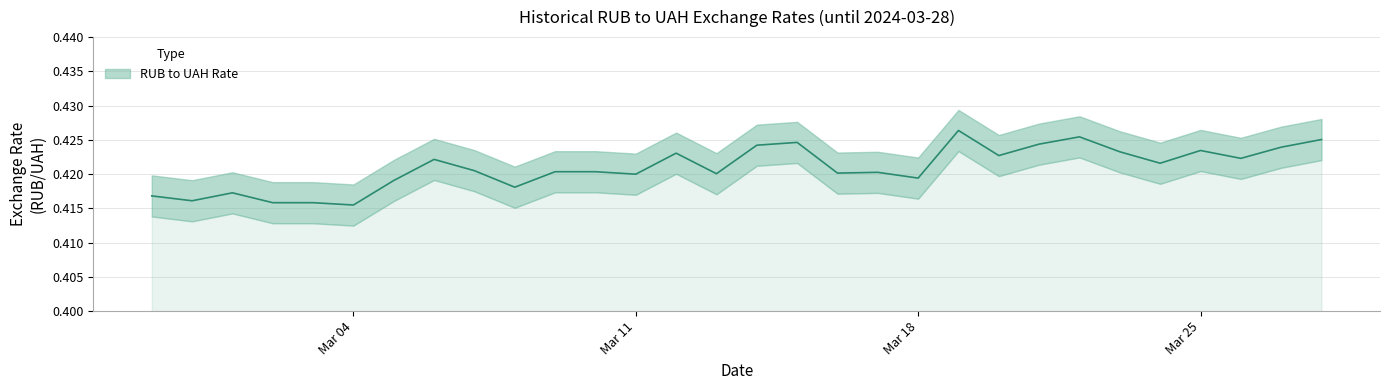

The chart shows a value of 0.4 at 05-03-24. True or false?

True